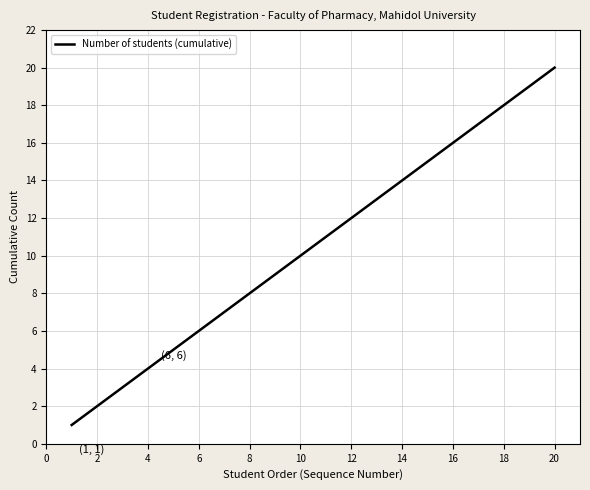

What is the greatest value displayed?

20